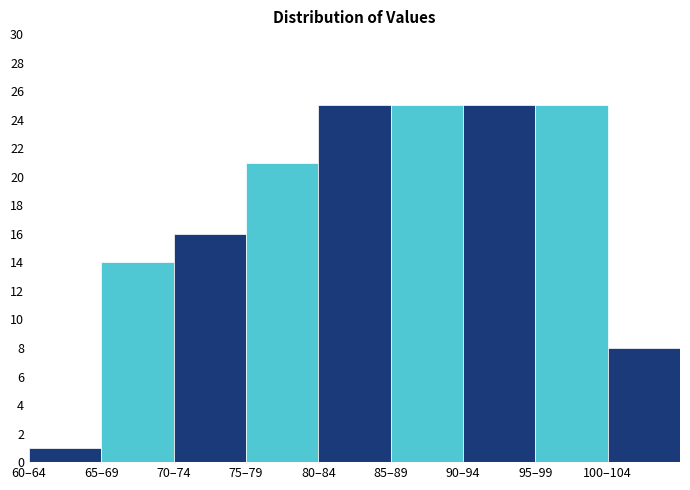

Reading right to left, list all the values displayed in this chart.

8	25	25	25	25	21	16	14	1